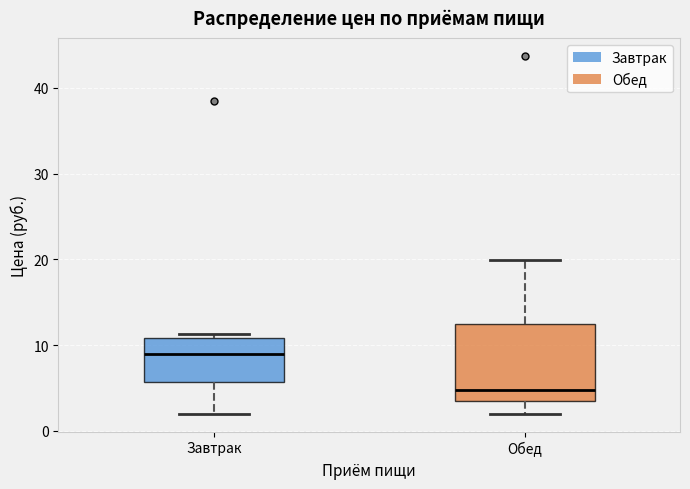

Reading left to right, transcribe this box plot: for each box, give where its median line is, the range the box spans, and where its two whiskers end, as read against the y-axis. The values are not printed on the chart, so give them approximately, as read against the axis.

Завтрак: median 9, box 6 to 11, whiskers 2 to 11 (just above the box's upper edge)
Обед: median 5, box 4 to 13, whiskers 2 to 20